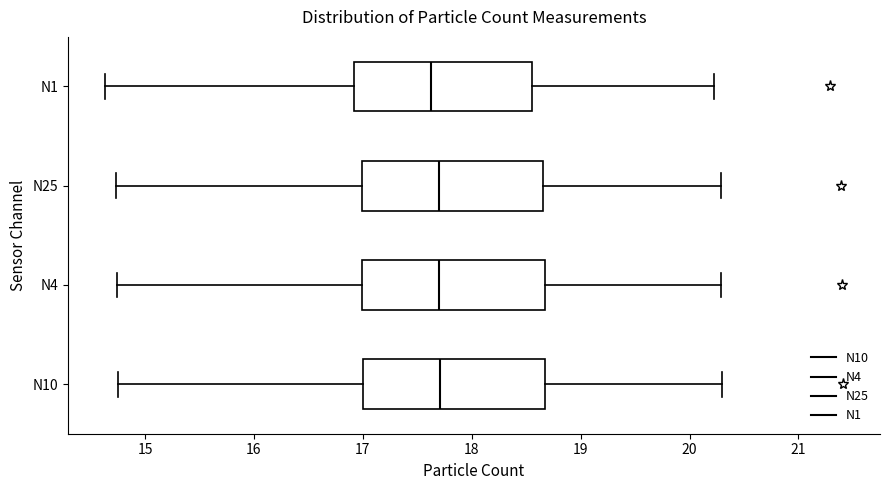

Where is the right edge of the box for N10 on the x-axis? The values are not printed on the chart, so give them approximately, as read against the axis.

18.7